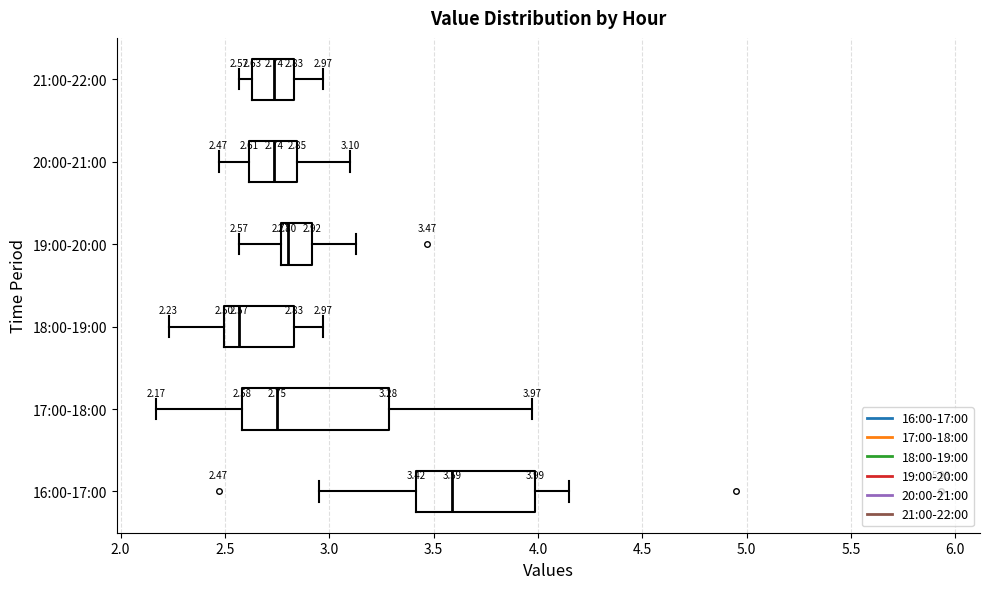

Which box is the widest, from its left edge to its right edge?

17:00-18:00